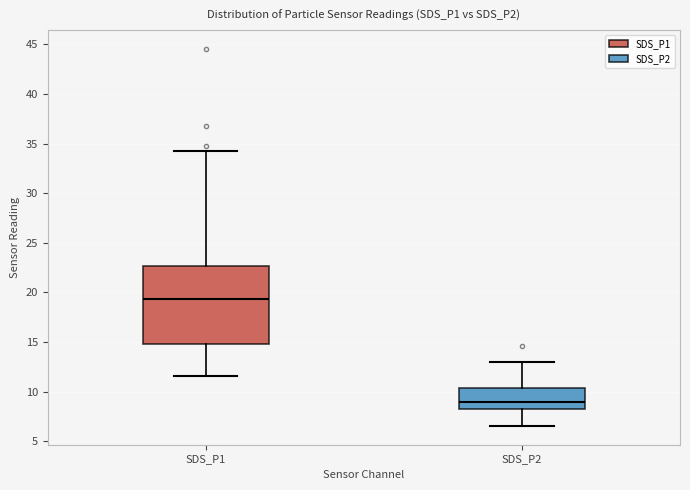

Which box is the tallest, from its lower edge to its upper edge?

SDS_P1